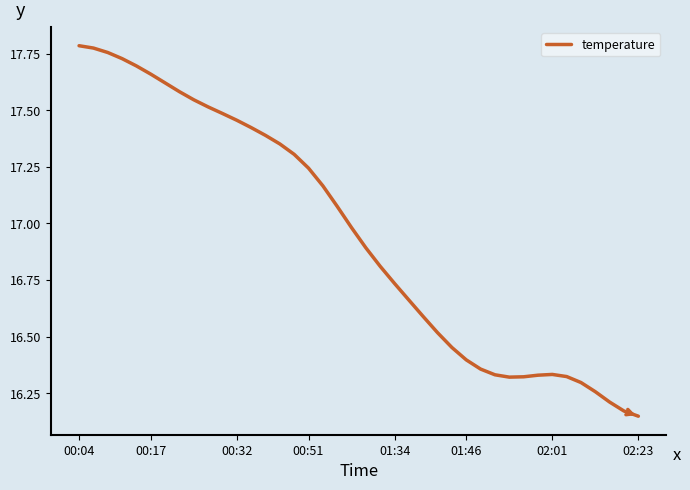

How many lines are shown in the chart?

1